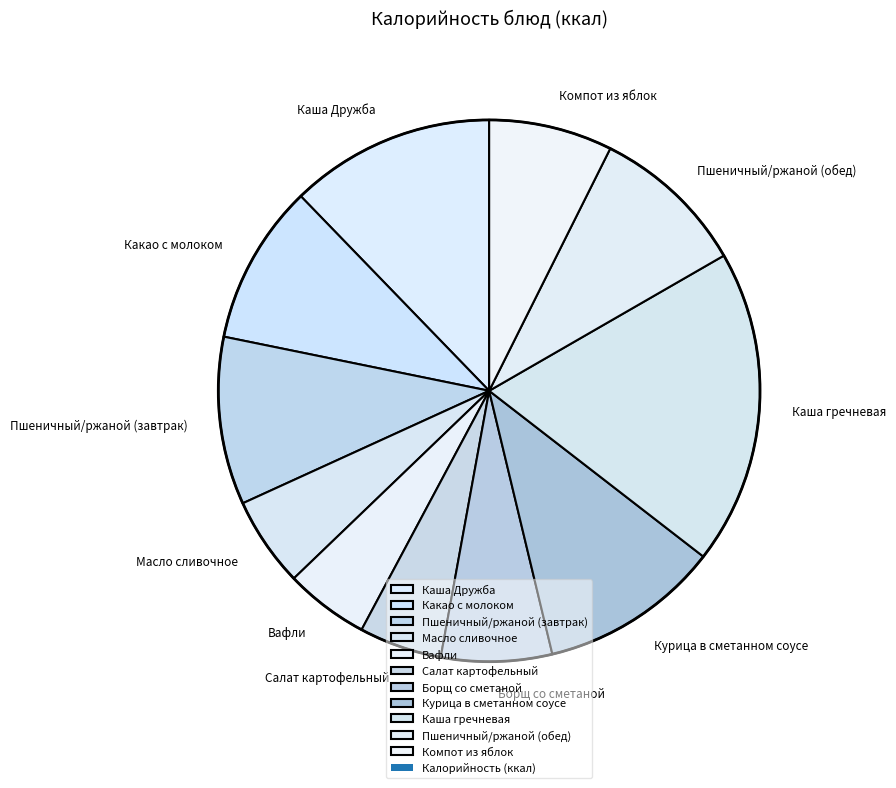

Approximately how many times larger is the value at Вафли compared to Компот из яблок?

0.7